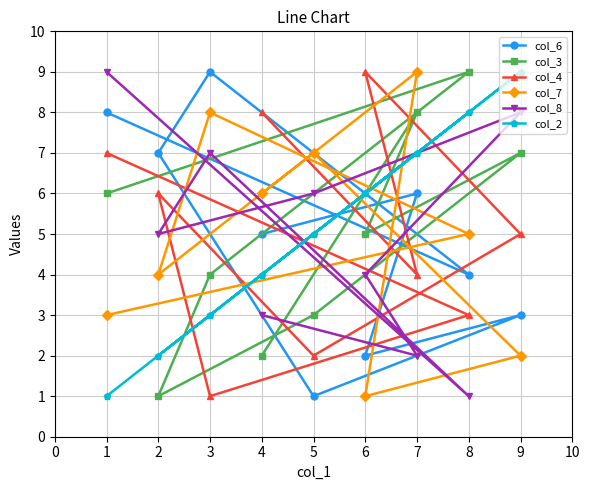

What is the total value across all series at 2?

25